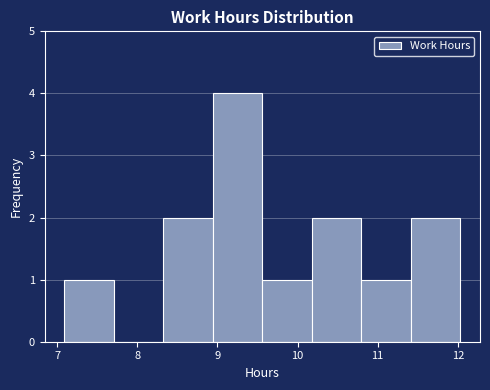

Reading left to right, list every bar in this chart as the range it spans on the x-axis followed by its height. Neither the bar edges nor the heights are printed on the chart, so give them approximately, as read against the axes.

7.1 to 7.7: 1
7.7 to 8.3: 0
8.3 to 8.9: 2
8.9 to 9.6: 4
9.6 to 10.2: 1
10.2 to 10.8: 2
10.8 to 11.4: 1
11.4 to 12.0: 2